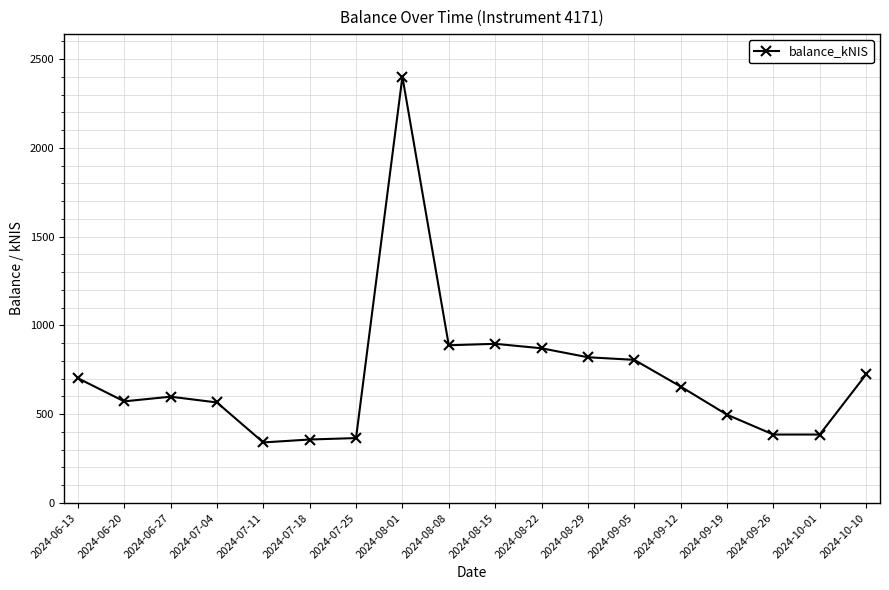

What is the value of the 3rd point from the left?

598.6